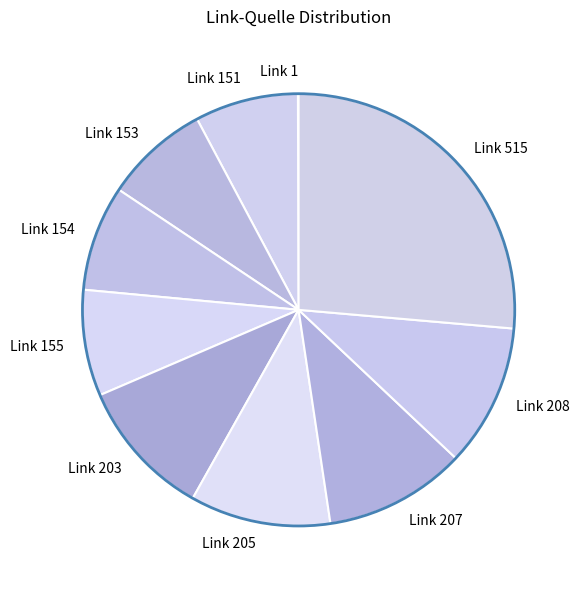

Which slice is the largest?

Link 515